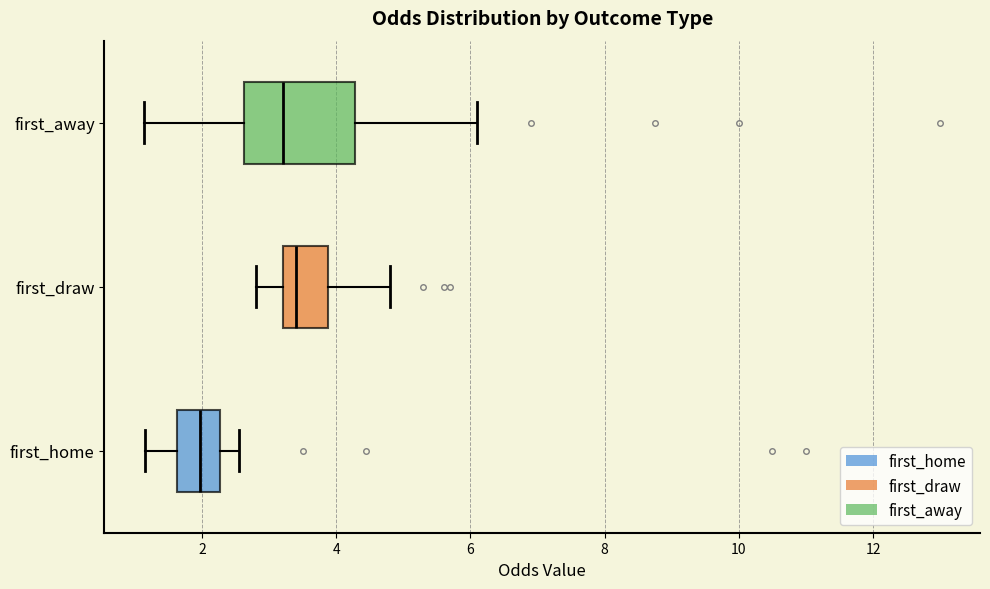

Which box's median line is the furthest to the right?

first_draw